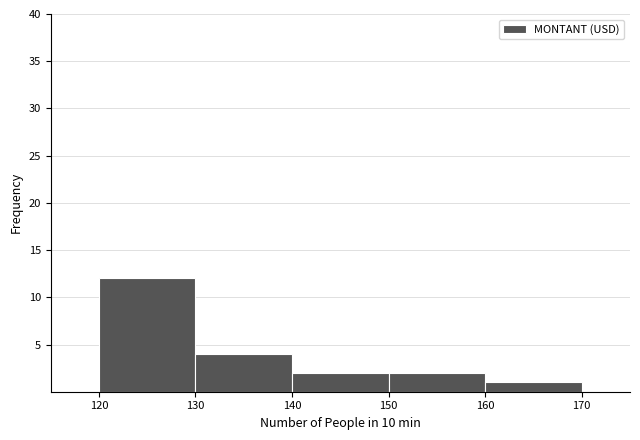

Reading left to right, transcribe this chart: for each bar, give the range it covers on the x-axis and its height. The values are not printed on the chart, so give them approximately, as read against the axis.

120 to 130: 12
130 to 140: 4
140 to 150: 2
150 to 160: 2
160 to 170: 1